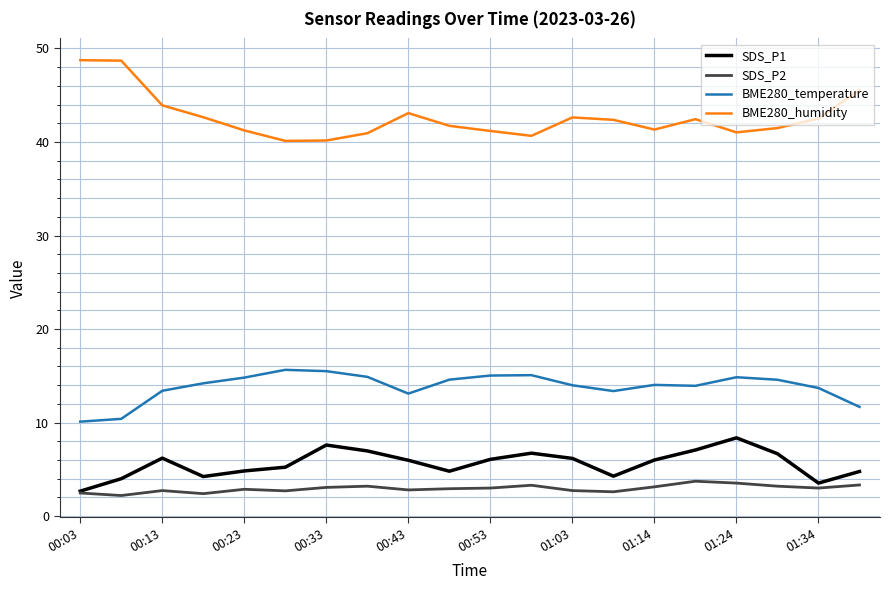

Which series has the largest range (max minus min)?

BME280_humidity